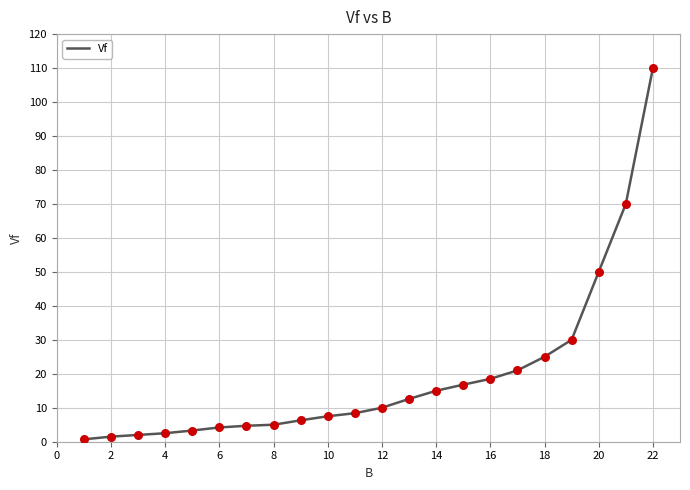

What is the maximum value shown in the chart?

110.0